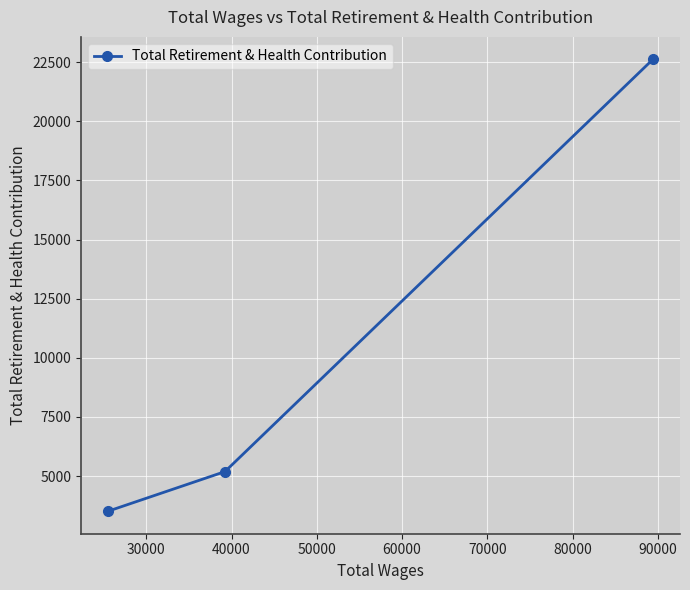

What is the minimum value shown in the chart?

3515